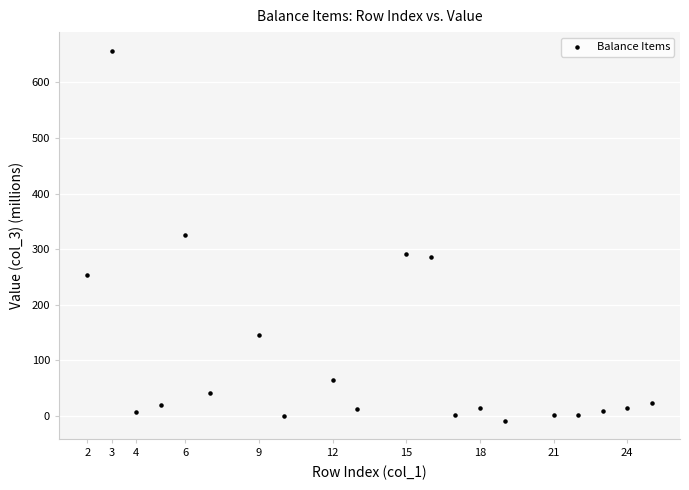

What is the range of Y values (max minus min)?

666.6